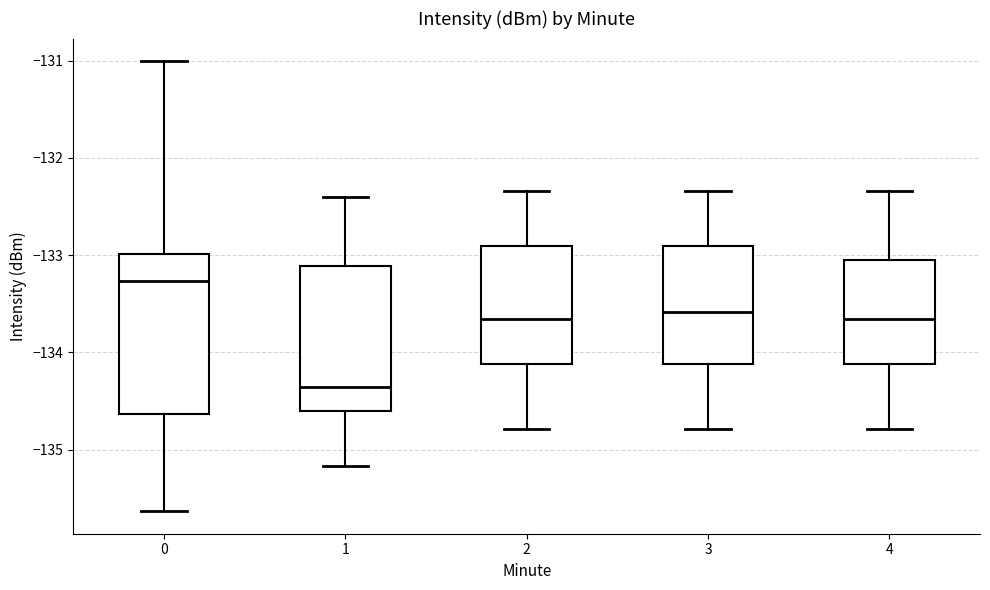

Which box is the tallest, from its lower edge to its upper edge?

0